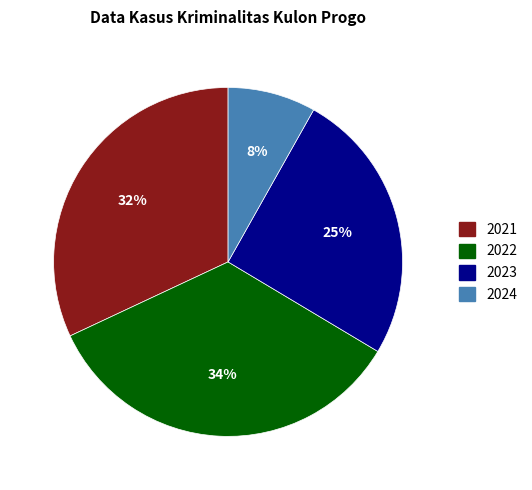

To the nearest percent, what is the average slice percentage?

25%